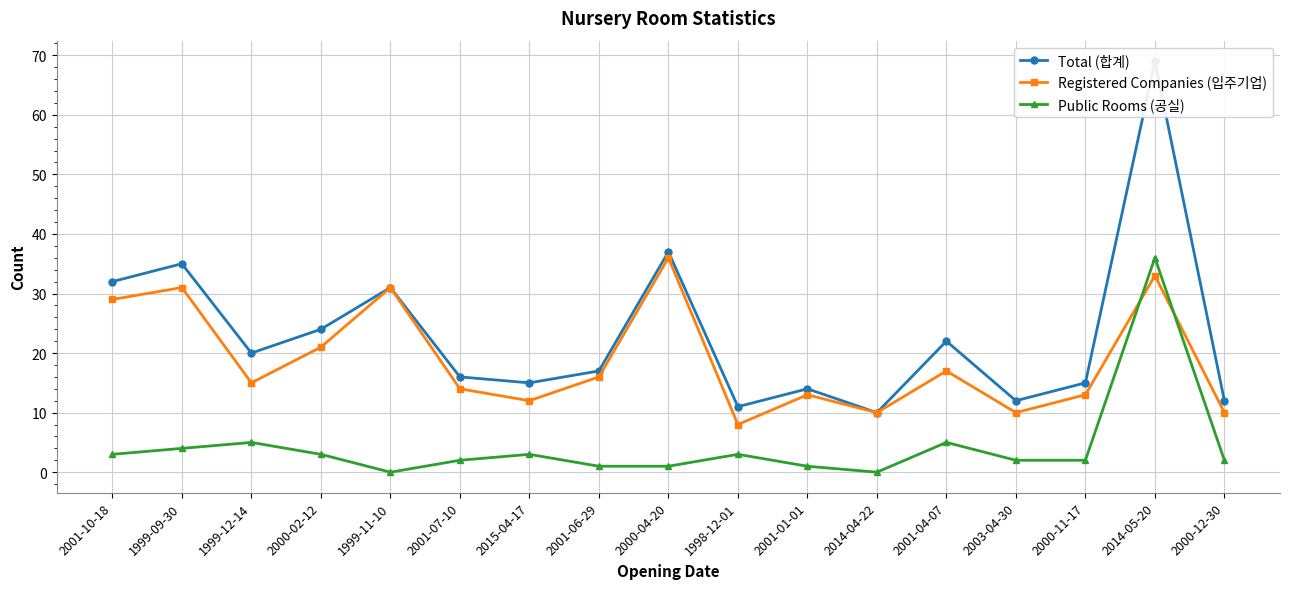

What is the greatest value displayed?

69